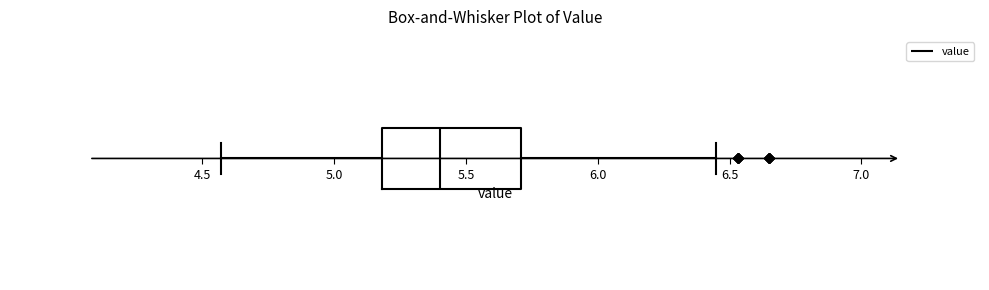

Where does the left whisker of the box end on the x-axis? The values are not printed on the chart, so give them approximately, as read against the axis.

4.55